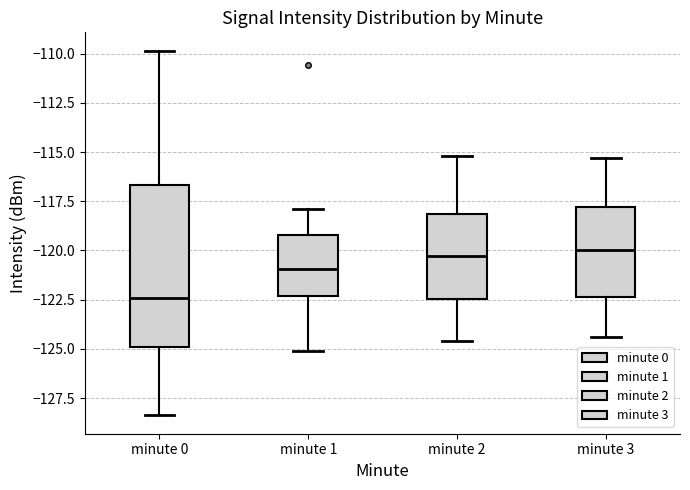

Reading left to right, read every box against the y-axis: the position of its median line, the range the box covers, and the ends of its whiskers. The values are not printed on the chart, so give them approximately, as read against the axis.

minute 0: median -122.5, box -125.0 to -116.5, whiskers -128.5 to -110.0
minute 1: median -121.0, box -122.5 to -119.0, whiskers -125.0 to -118.0
minute 2: median -120.5, box -122.5 to -118.0, whiskers -124.5 to -115.0
minute 3: median -120.0, box -122.5 to -118.0, whiskers -124.5 to -115.5